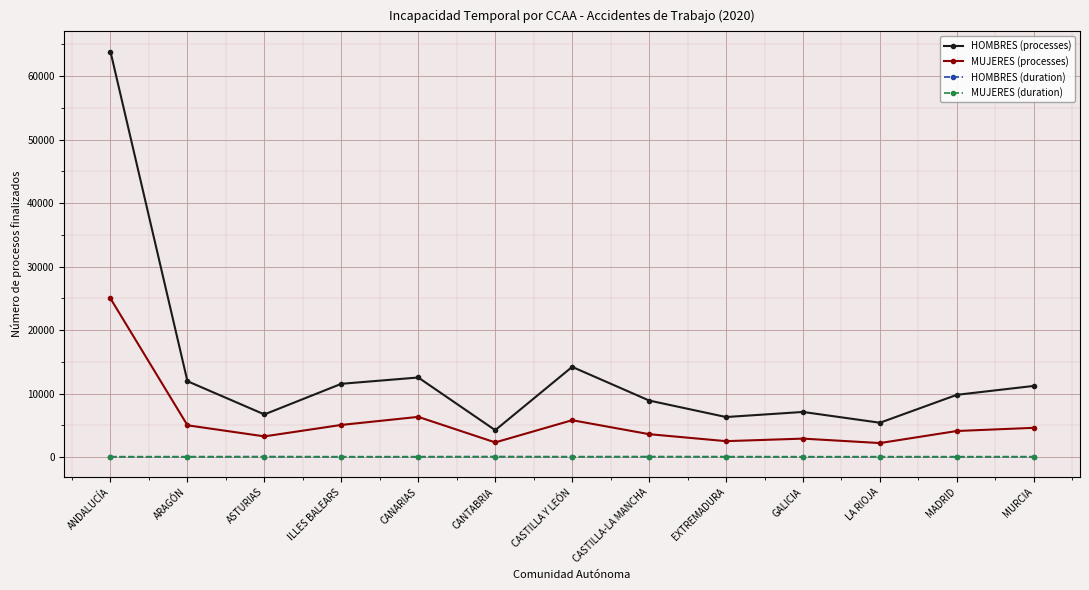

Is it true that HOMBRES (duration) equals 42.1 at GALICIA?

True